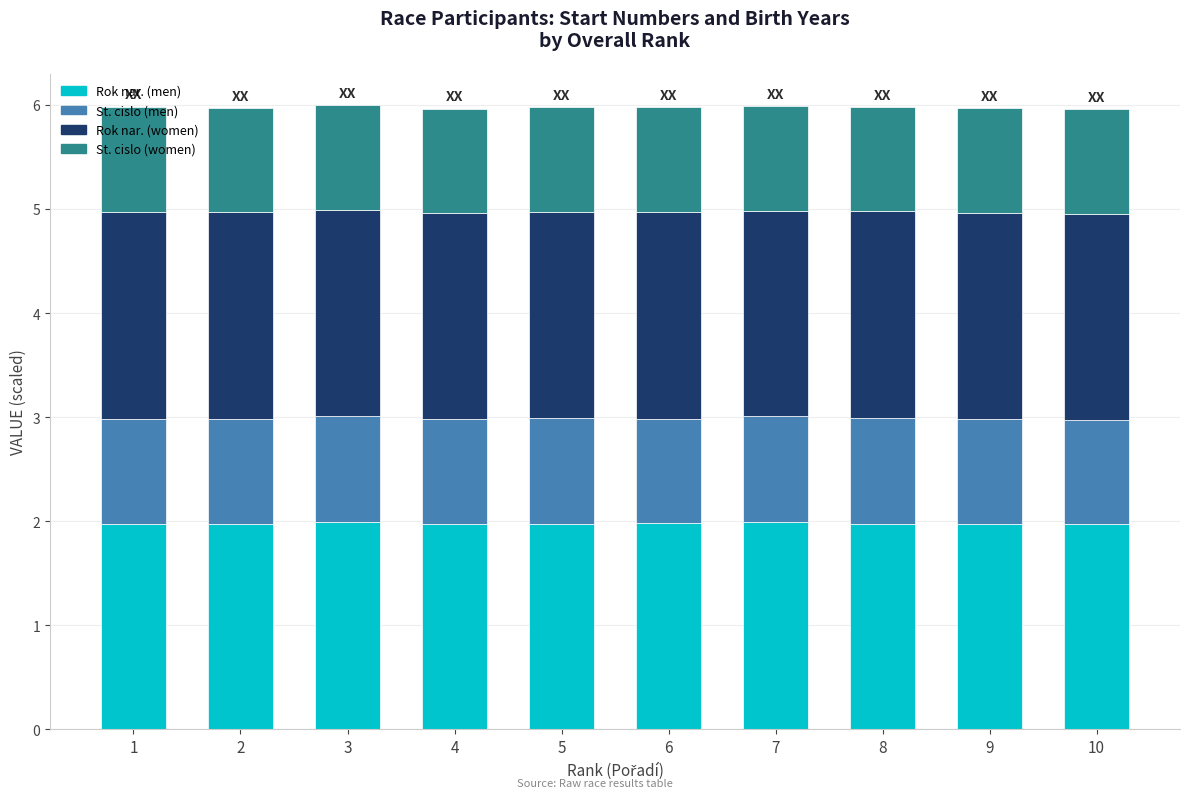

What is the average value of the Rok nar. (men) series?

2.0